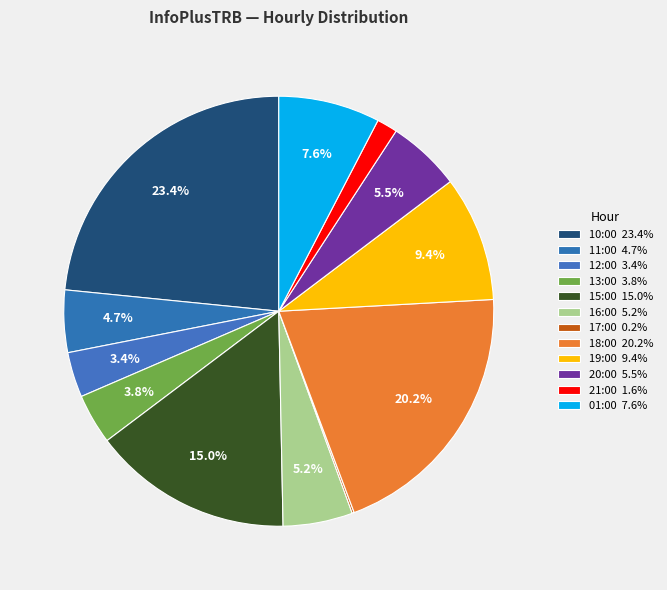

Does 10:00 represent more than half of the total?

No